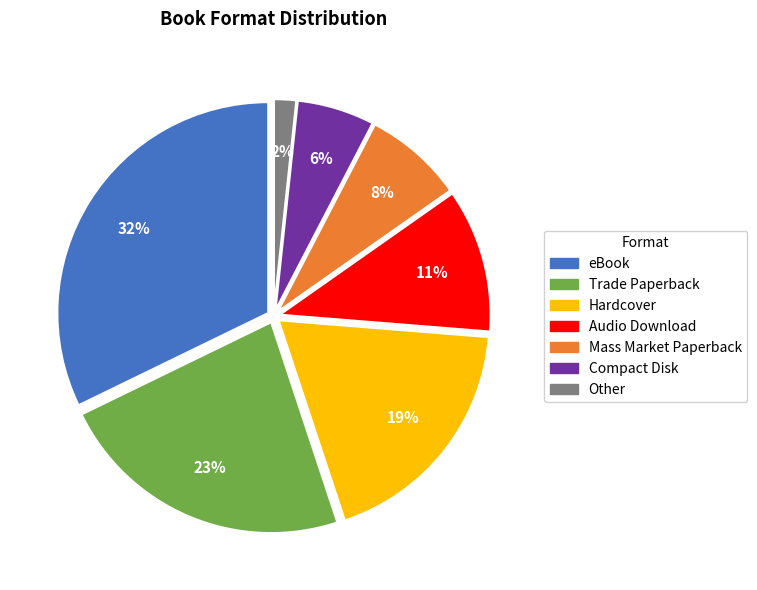

Combined, do Audio Download and Trade Paperback account for over 50%?

No